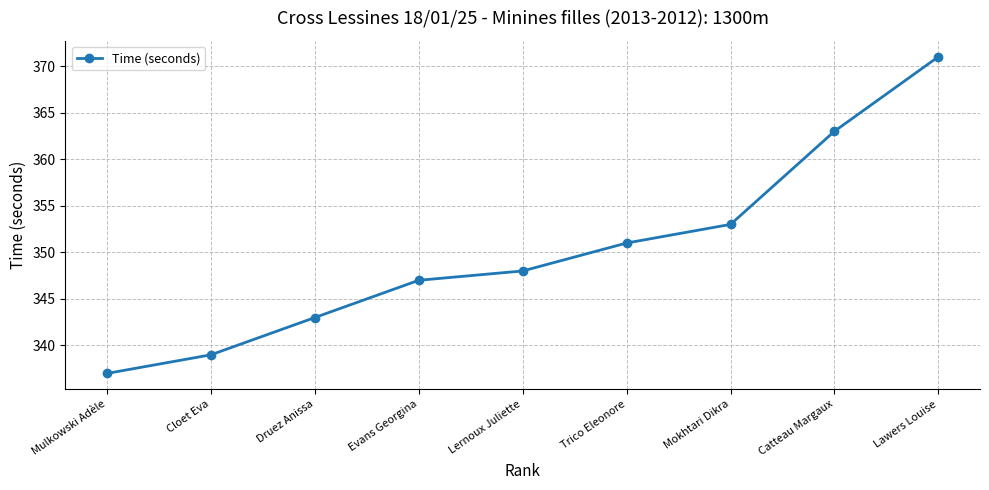

What is the value of the 7th point from the left?

353